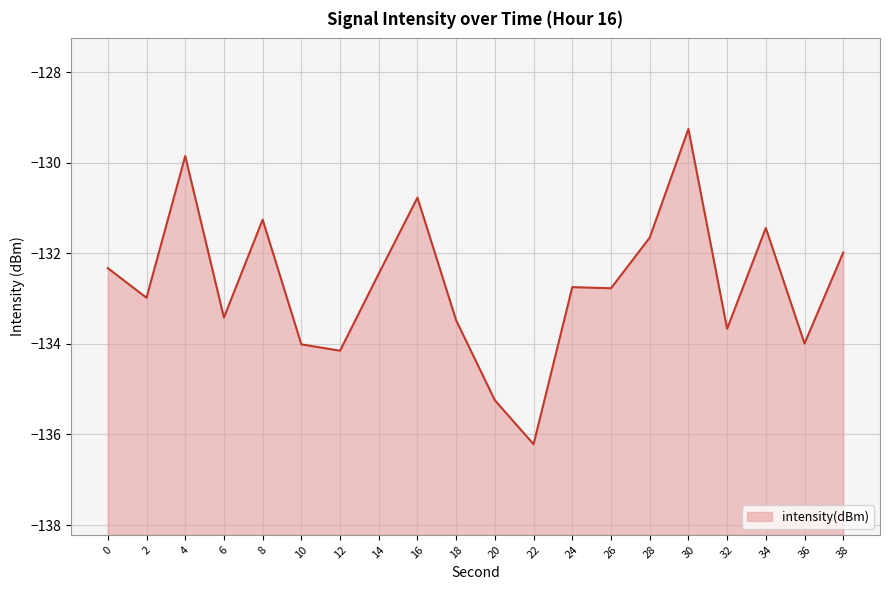

What is the sum of all values?

-2653.7